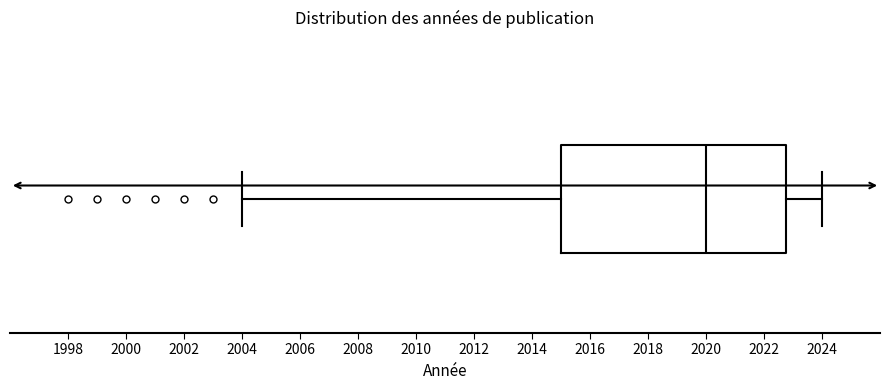

Read this box plot against the x-axis: the position of the median line, the range covered by the box, and the ends of both whiskers. The values are not printed on the chart, so give them approximately, as read against the axis.

median 2020.0, box 2015.0 to 2022.8, whiskers 2004.0 to 2024.0